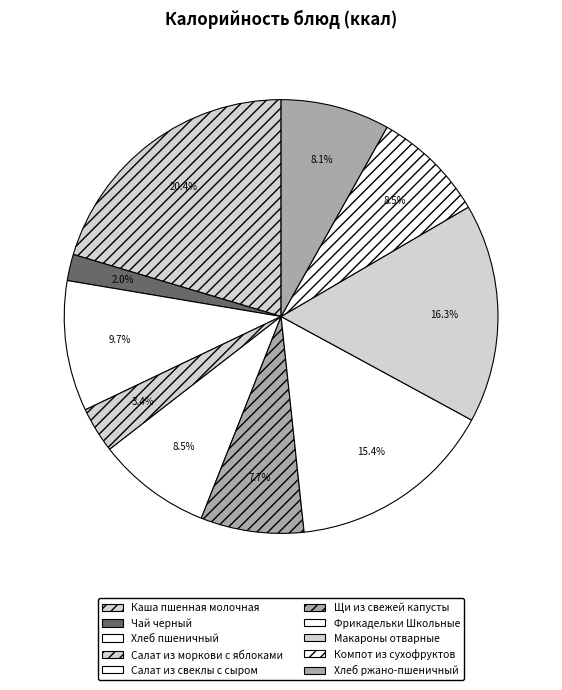

Rank the categories by value from highest to lowest.

Каша пшенная молочная, Макароны отварные, Фрикадельки Школьные, Хлеб пшеничный, Салат из свеклы с сыром, Компот из сухофруктов, Хлеб ржано-пшеничный, Щи из свежей капусты, Салат из моркови с яблоками, Чай черный